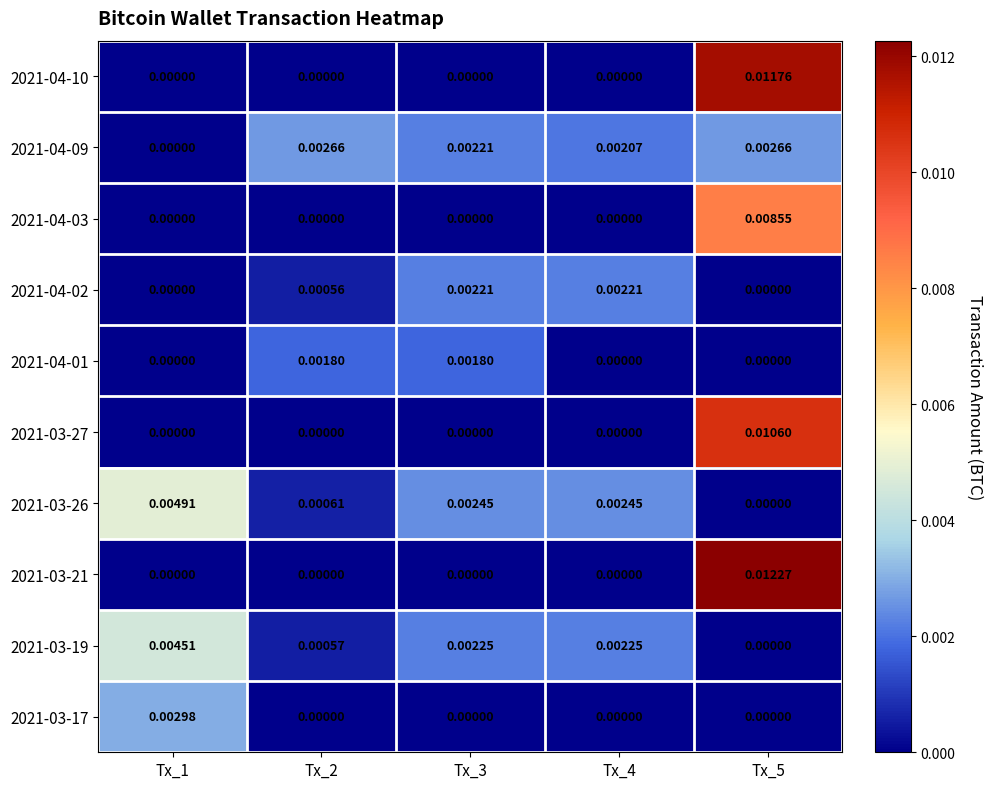

Is the value of 2021-04-02 at Tx_3 greater than the value of 2021-04-10 at Tx_5?

No